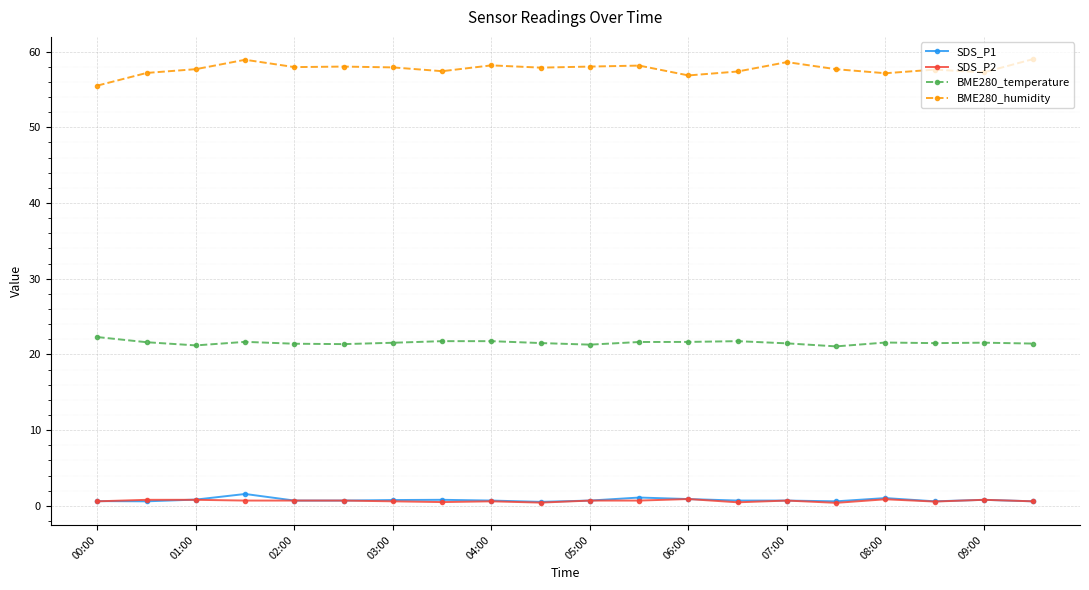

In BME280_temperature, how many points are lower than both neighbors (excluding endpoints)?

5